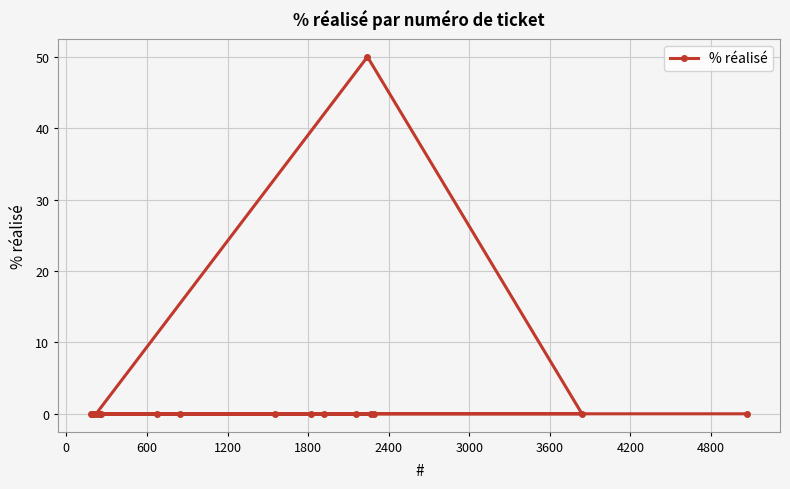

How many points are higher than both their immediate neighbors (excluding endpoints)?

1